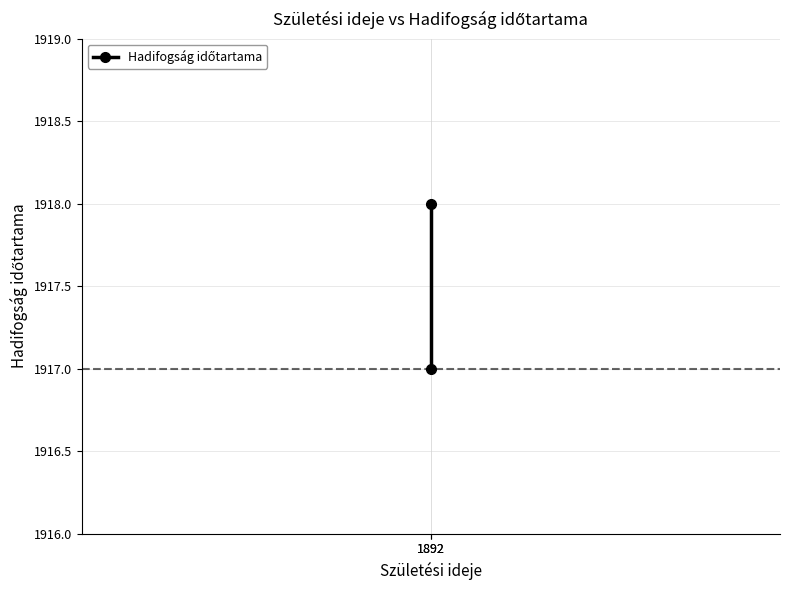

Rank the categories by value from highest to lowest.

1892, 1892